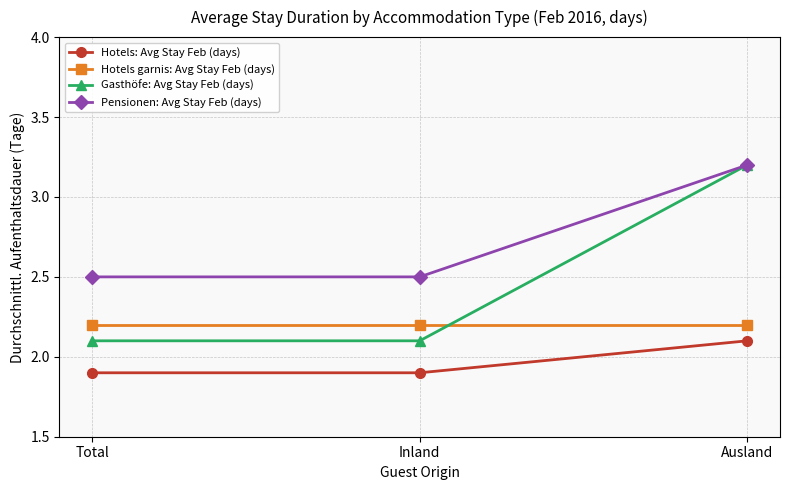

At which category is the sum across all series the highest?

Ausland